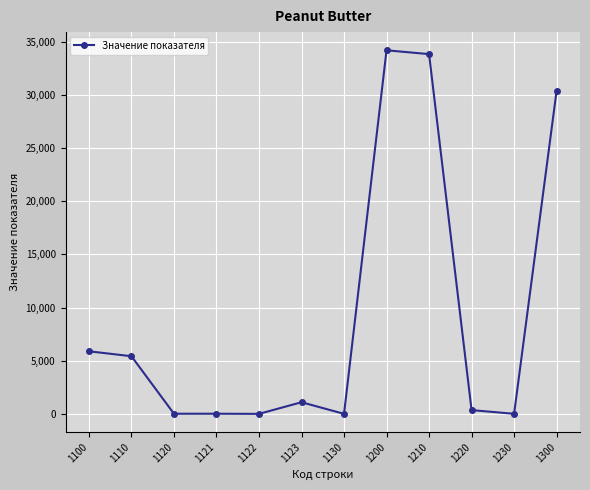

What is the change in value from 1120 to 1130?

-13